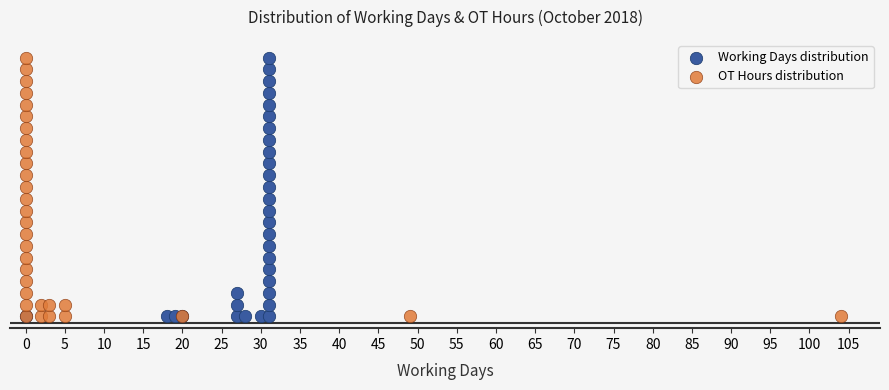

What are all the series names shown in the legend?

Working Days distribution, OT Hours distribution